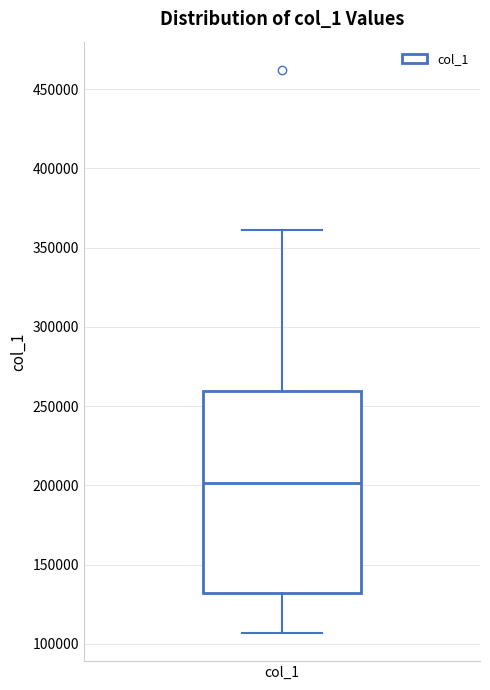

Transcribe this box plot: give where the median line is, the range the box spans, and where the two whiskers end, as read against the y-axis. The values are not printed on the chart, so give them approximately, as read against the axis.

median 200000, box 130000 to 260000, whiskers 105000 to 360000